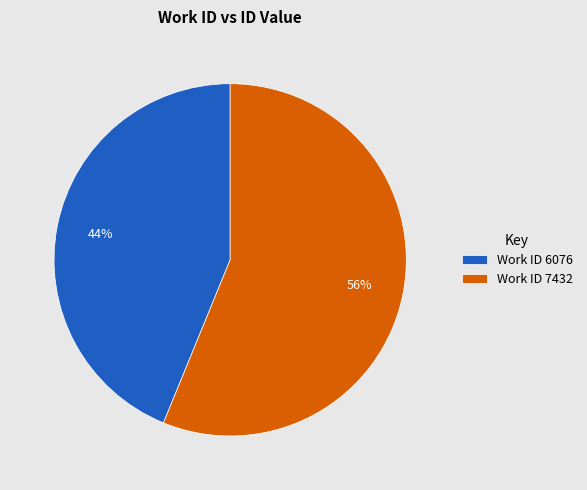

To the nearest percent, what portion does Work ID 6076 represent?

44%